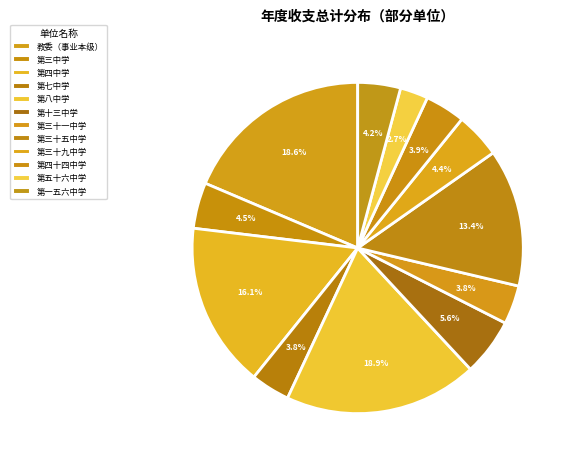

How many slices are in this pie chart?

12